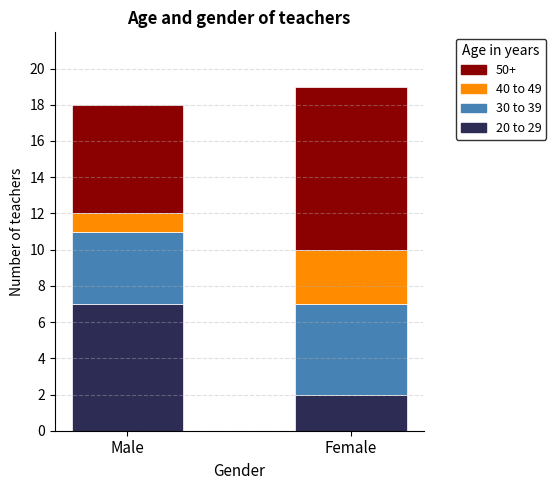

What is the total value across all series at Female?

19